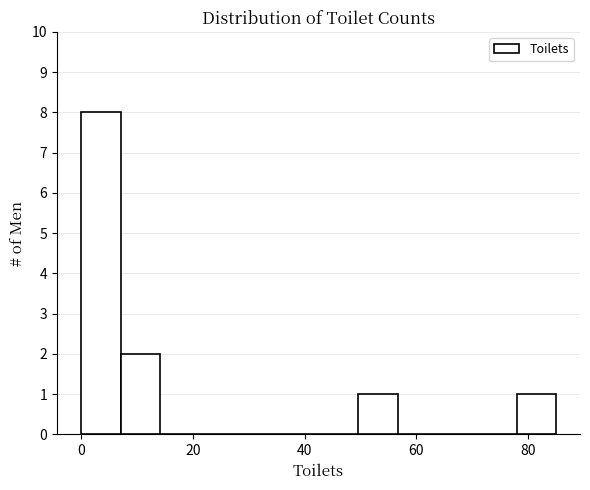

Around what value on the x-axis is the tallest bar? Give the approximate position of its centre, as read against the axis.

4